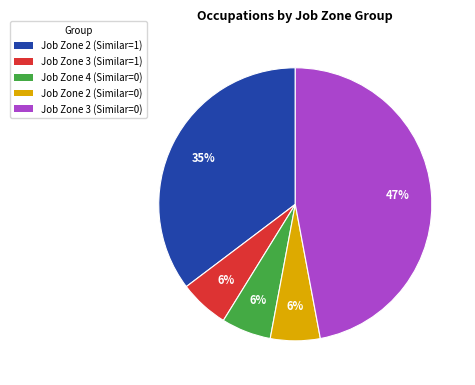

How many slices are in this pie chart?

5